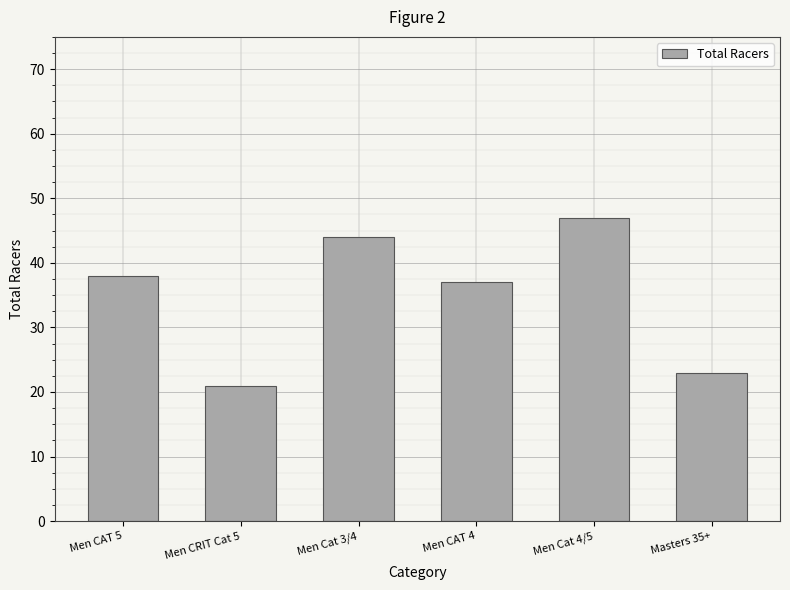

Reading left to right, transcribe all the data shown in this chart.

Men CAT 5=38	Men CRIT Cat 5=21	Men Cat 3/4=44	Men CAT 4=37	Men Cat 4/5=47	Masters 35+=23